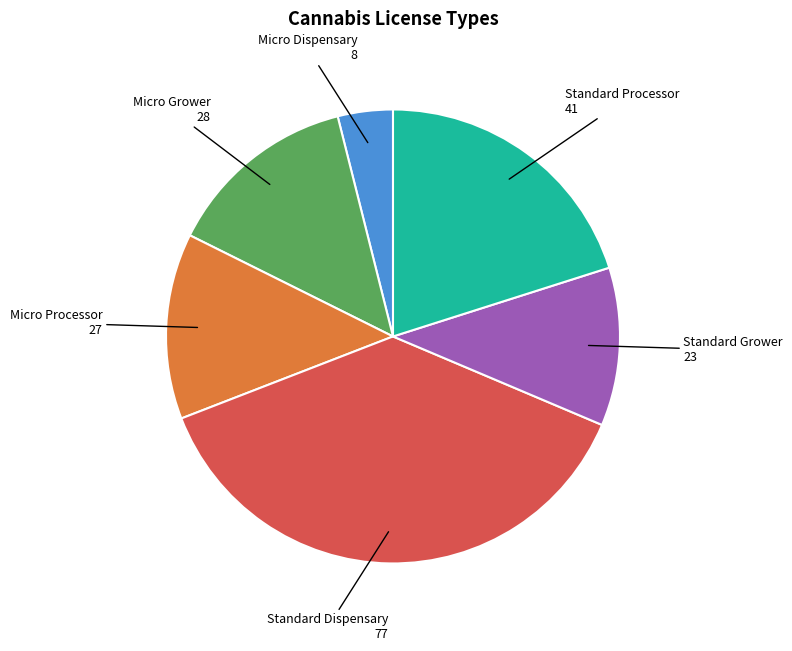

Do Micro Dispensary and Standard Grower together represent more than half of the pie?

No